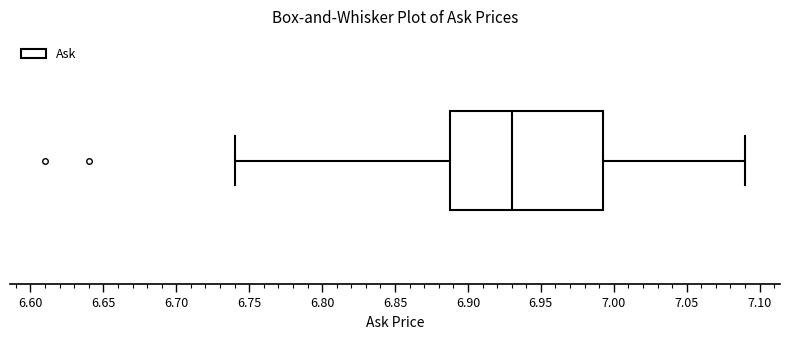

Where does the left whisker of the box end on the x-axis? The values are not printed on the chart, so give them approximately, as read against the axis.

6.740